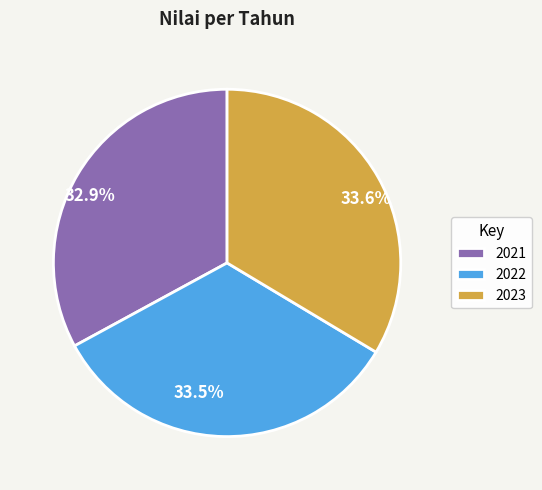

What portion of the pie excludes 2021?

67.1%